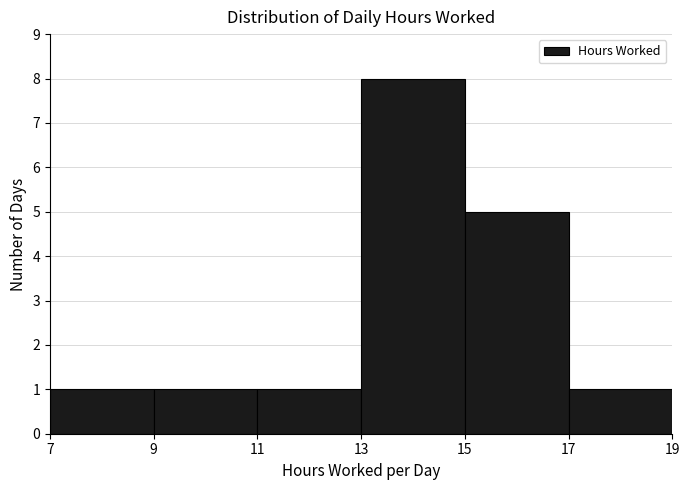

Over which range of the x-axis is the bar tallest?

13 to 15